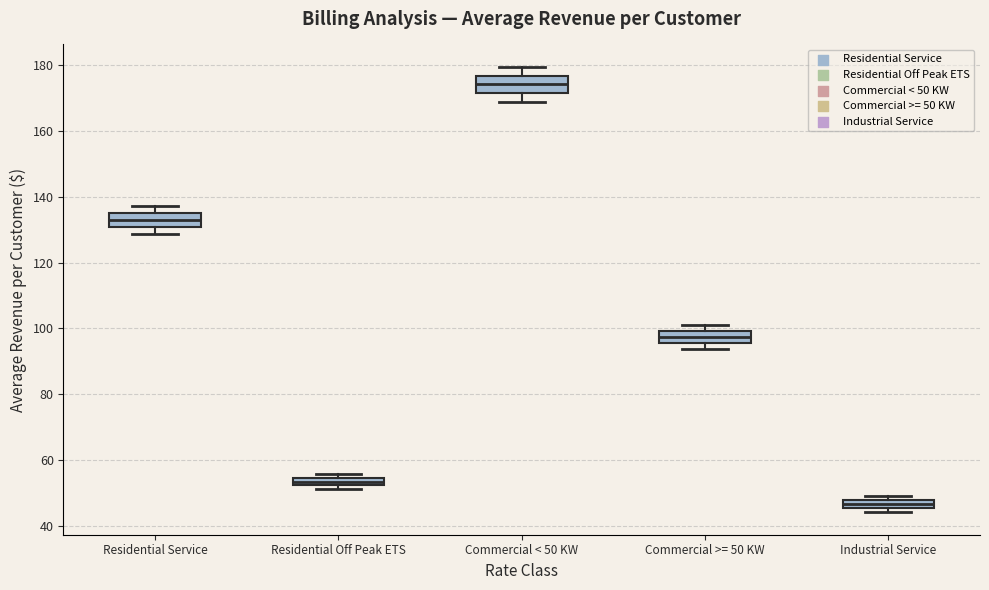

Which box's median line is the lowest?

Industrial Service